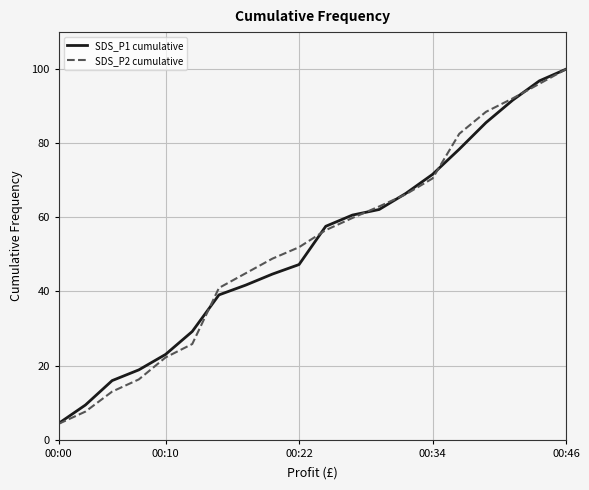

What is the minimum value for SDS_P2 cumulative?

4.3